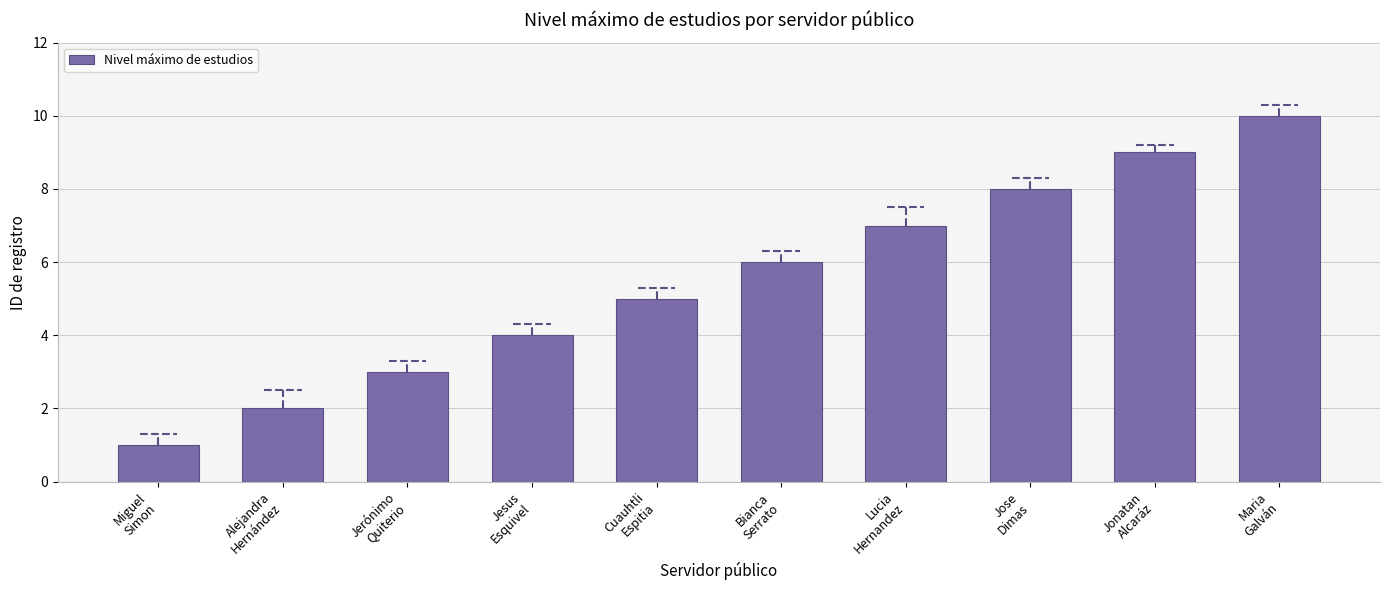

Reading left to right, what are all the values shown in this chart?

1	2	3	4	5	6	7	8	9	10